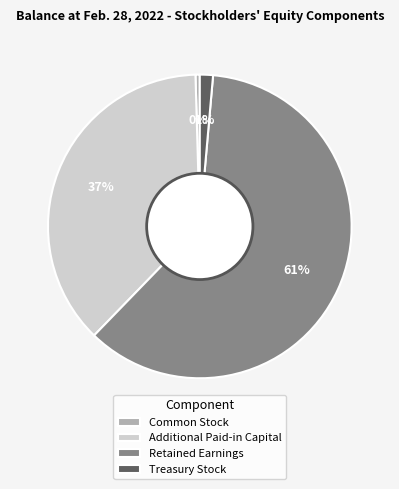

Which slice is the largest?

Retained Earnings